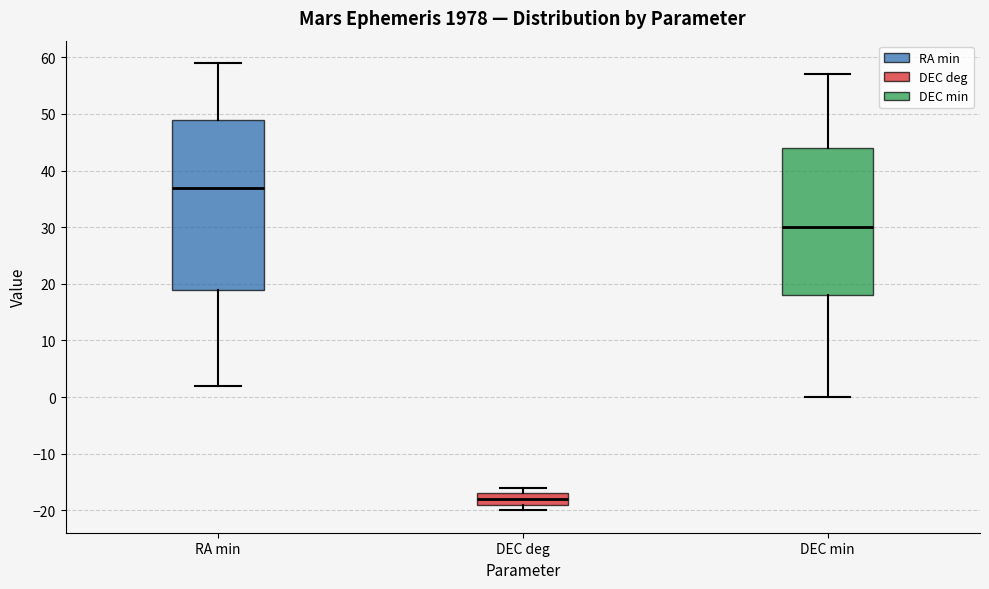

Reading left to right, transcribe this box plot: for each box, give where its median line is, the range the box spans, and where its two whiskers end, as read against the y-axis. The values are not printed on the chart, so give them approximately, as read against the axis.

RA min: median 37, box 19 to 49, whiskers 2 to 59
DEC deg: median -18, box -19 to -17, whiskers -20 to -16
DEC min: median 30, box 18 to 44, whiskers 0 to 57